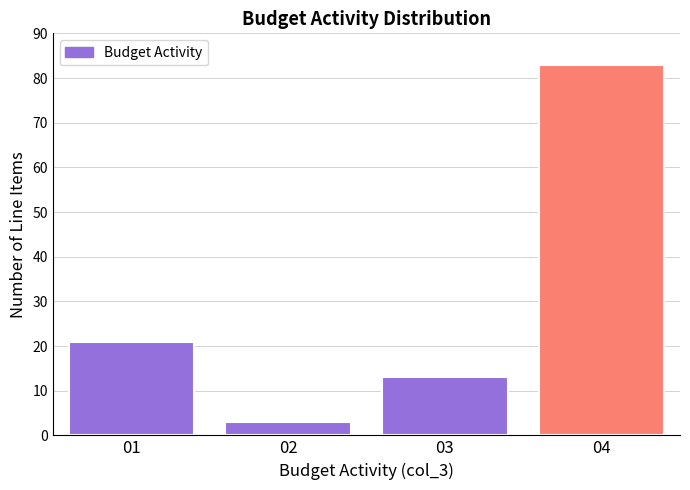

Reading left to right, what are all the values shown in this chart?

21	3	13	83